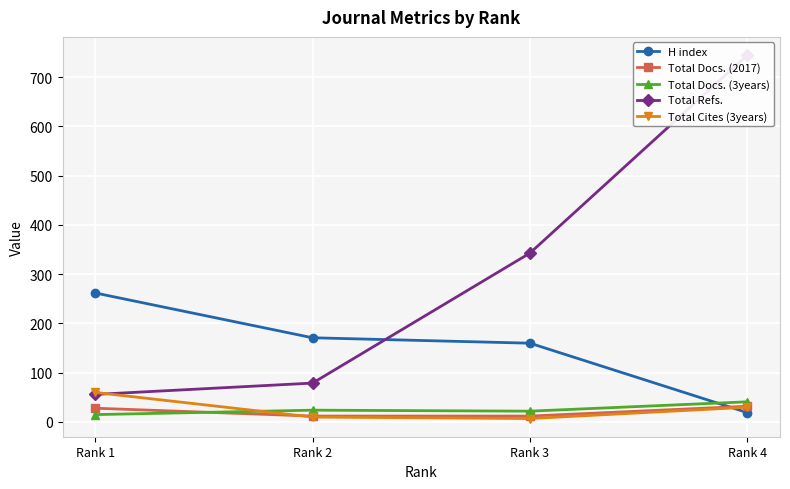

What is the difference between the Total Docs. (2017) values at Rank 2 and Rank 1?

16